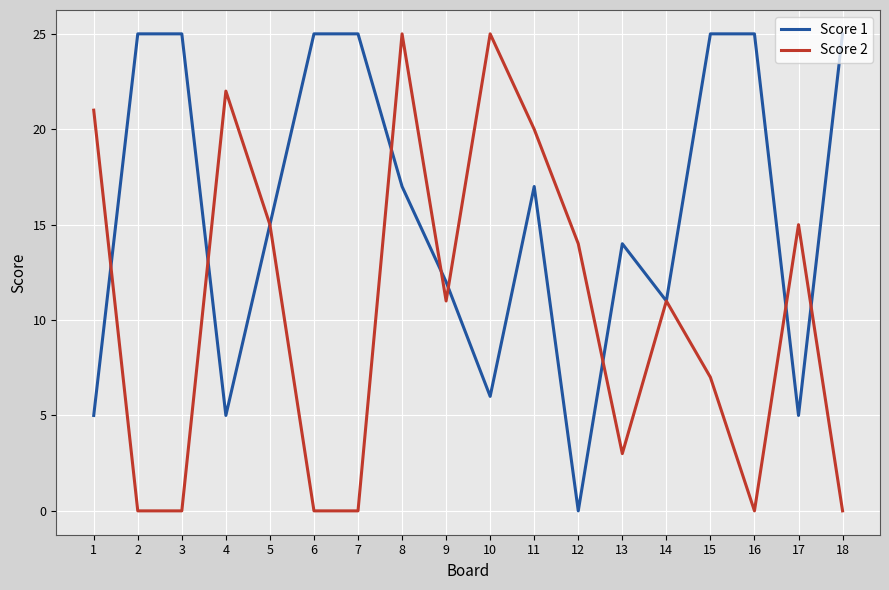

Does the chart have visible grid lines?

Yes